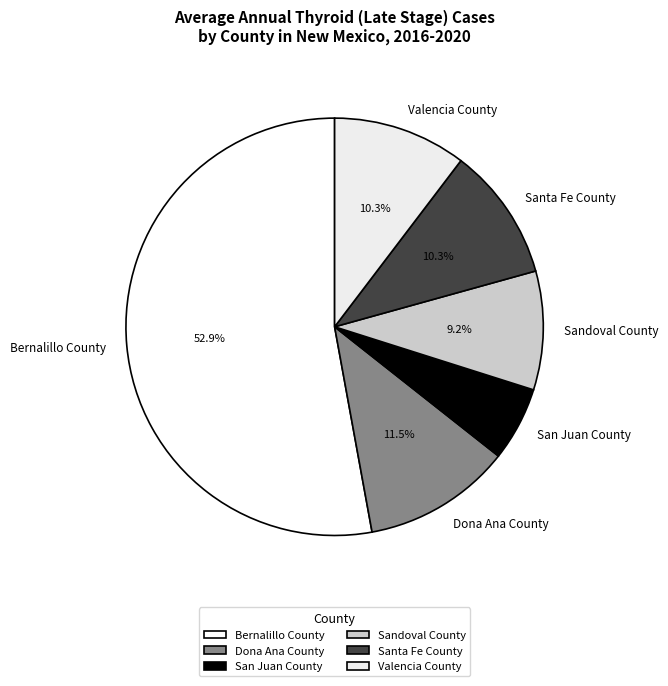

What percentage is the Valencia County slice, to the nearest percent?

10%